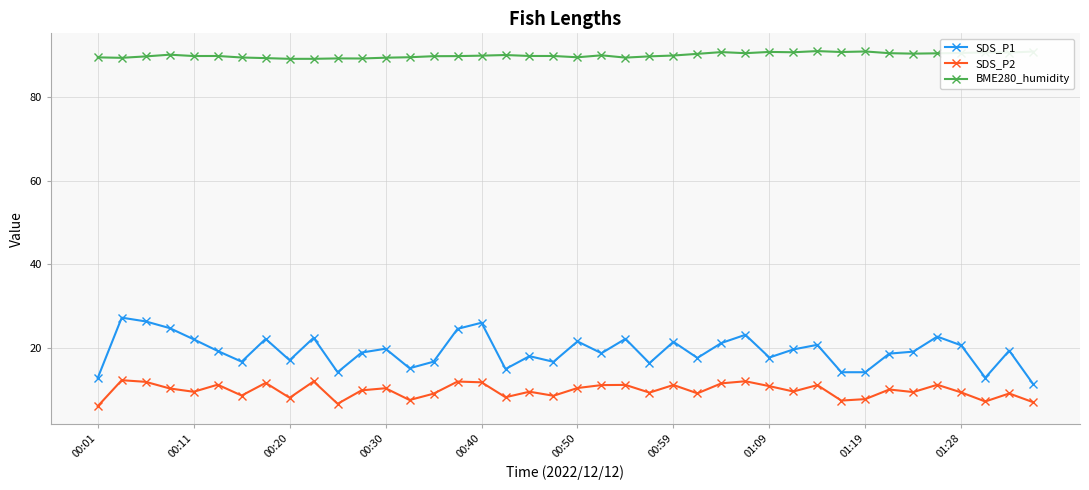

True or false: BME280_humidity and SDS_P1 cross at least once.

False